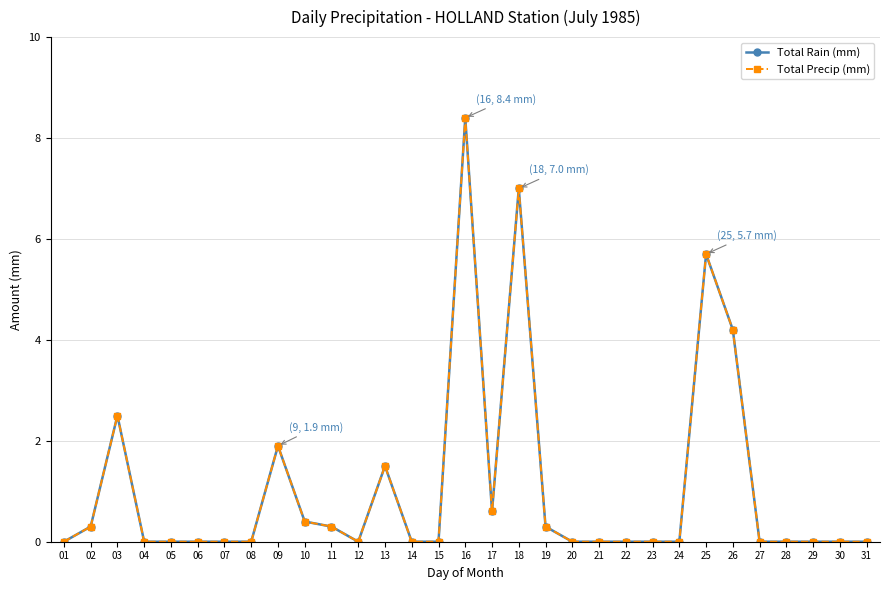

Reading left to right, list all the values displayed in this chart.

Total Rain (mm): 0.0	0.3	2.5	0.0	0.0	0.0	0.0	0.0	1.9	0.4	0.3	0.0	1.5	0.0	0.0	8.4	0.6	7.0	0.3	0.0	0.0	0.0	0.0	0.0	5.7	4.2	0.0	0.0	0.0	0.0	0.0
Total Precip (mm): 0.0	0.3	2.5	0.0	0.0	0.0	0.0	0.0	1.9	0.4	0.3	0.0	1.5	0.0	0.0	8.4	0.6	7.0	0.3	0.0	0.0	0.0	0.0	0.0	5.7	4.2	0.0	0.0	0.0	0.0	0.0